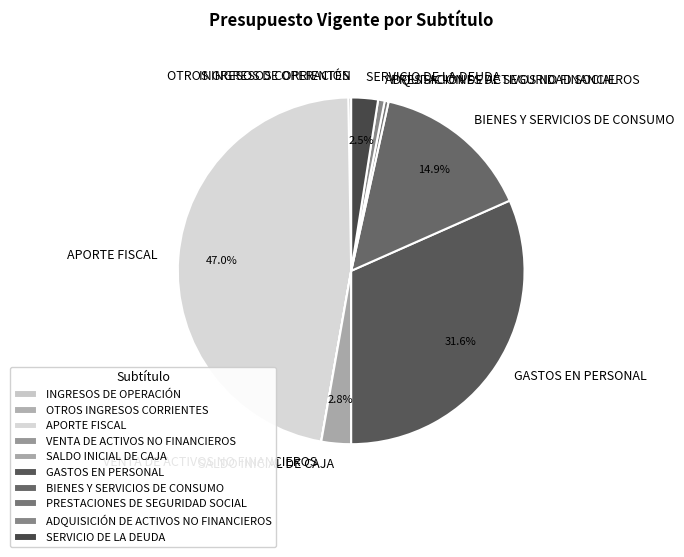

To the nearest percent, what percentage of the pie is ADQUISICIÓN DE ACTIVOS NO FINANCIEROS?

1%